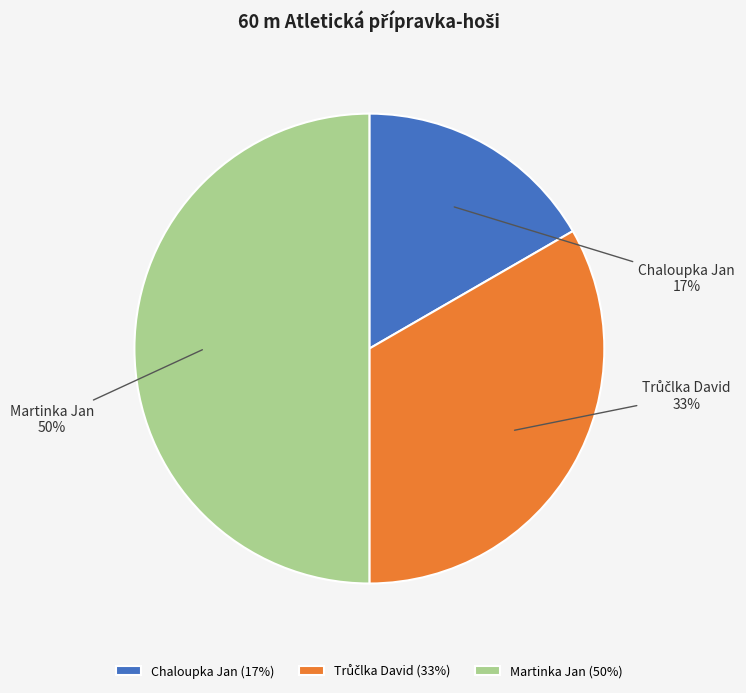

To the nearest percent, what is the average slice percentage?

33%